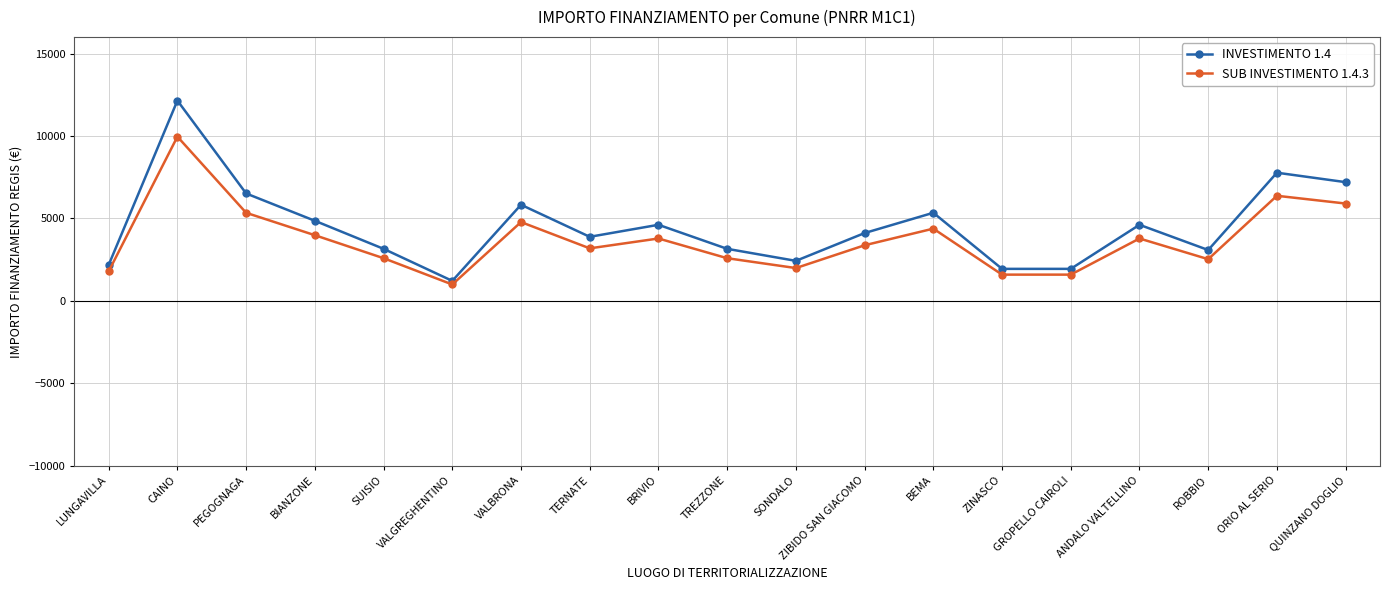

Which category has the lowest value across all series?

VALGREGHENTINO